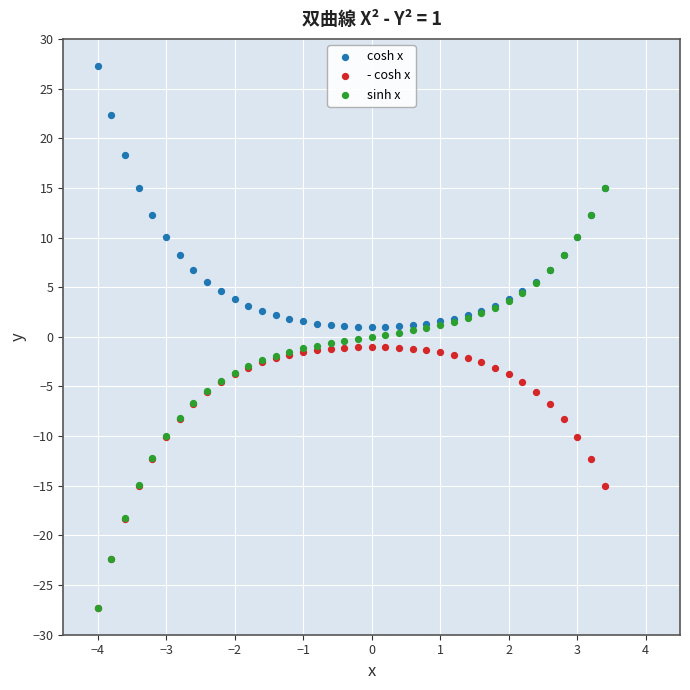

What are all the series names shown in the legend?

cosh x, - cosh x, sinh x